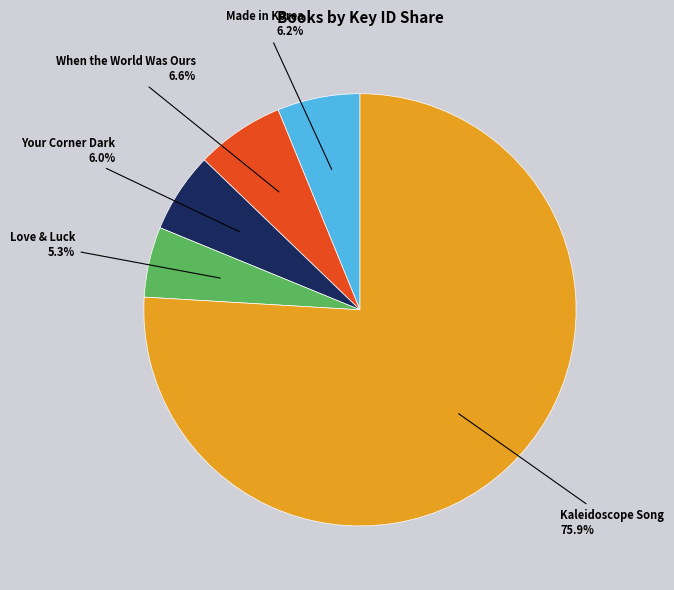

Is it true that When the World Was Ours is 1% of the pie?

False